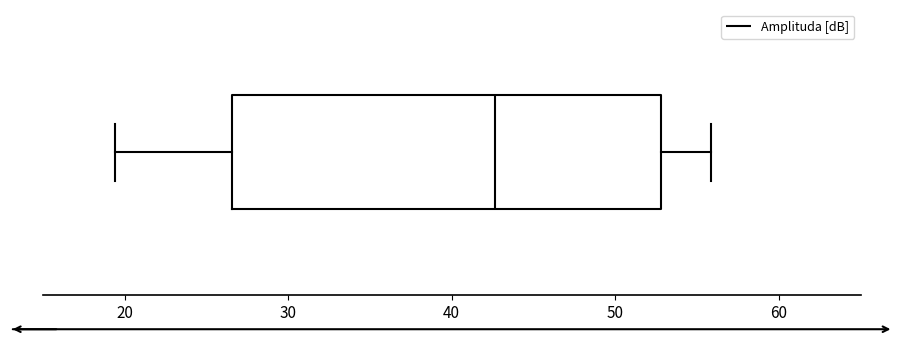

Where does the right whisker of the box end on the x-axis? The values are not printed on the chart, so give them approximately, as read against the axis.

56